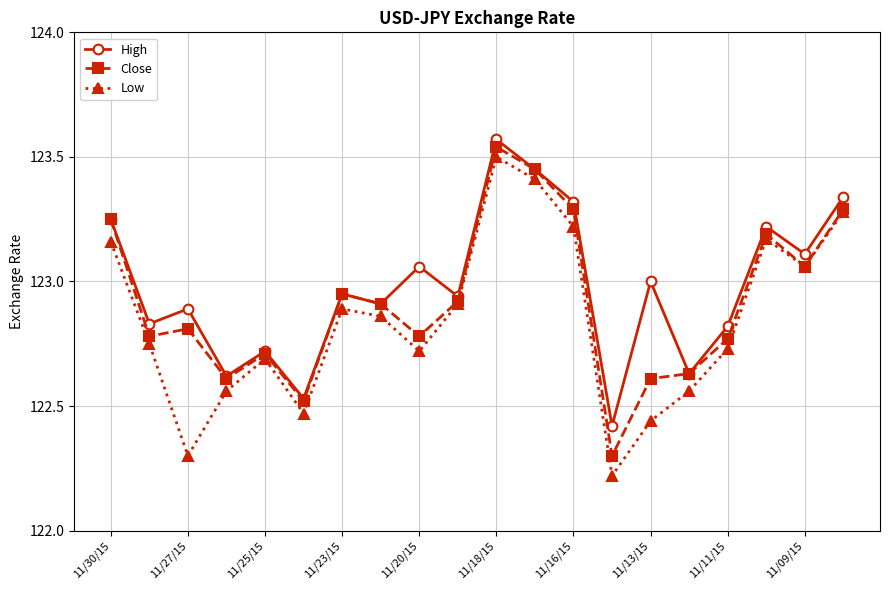

At how many categories does at least one series exceed 122?

20